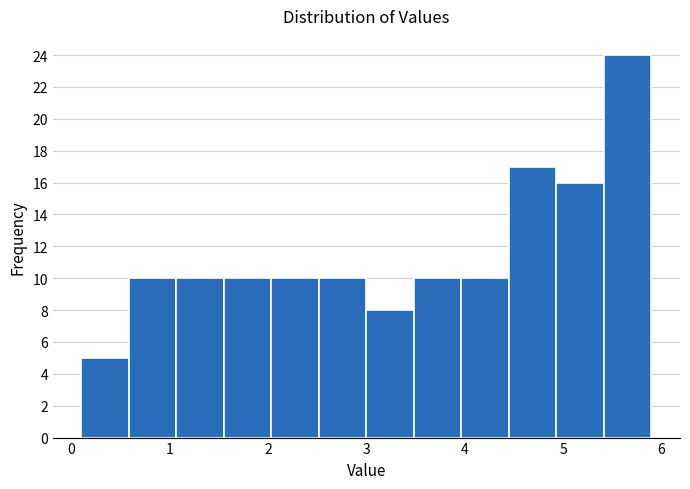

Reading left to right, list every bar in this chart as the range it spans on the x-axis followed by its height. Neither the bar edges nor the heights are printed on the chart, so give them approximately, as read against the axes.

0.1 to 0.6: 5
0.6 to 1.1: 10
1.1 to 1.6: 10
1.6 to 2.0: 10
2.0 to 2.5: 10
2.5 to 3.0: 10
3.0 to 3.5: 8
3.5 to 4.0: 10
4.0 to 4.5: 10
4.5 to 4.9: 17
4.9 to 5.4: 16
5.4 to 5.9: 24